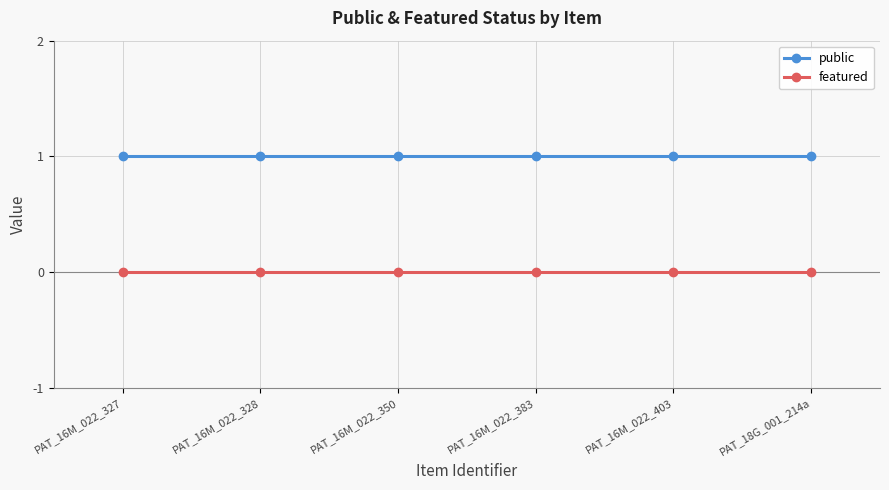

Reading left to right, what are all the values shown in this chart?

public: PAT_16M_022_327=1	PAT_16M_022_328=1	PAT_16M_022_350=1	PAT_16M_022_383=1	PAT_16M_022_403=1	PAT_18G_001_214a=1
featured: PAT_16M_022_327=0	PAT_16M_022_328=0	PAT_16M_022_350=0	PAT_16M_022_383=0	PAT_16M_022_403=0	PAT_18G_001_214a=0